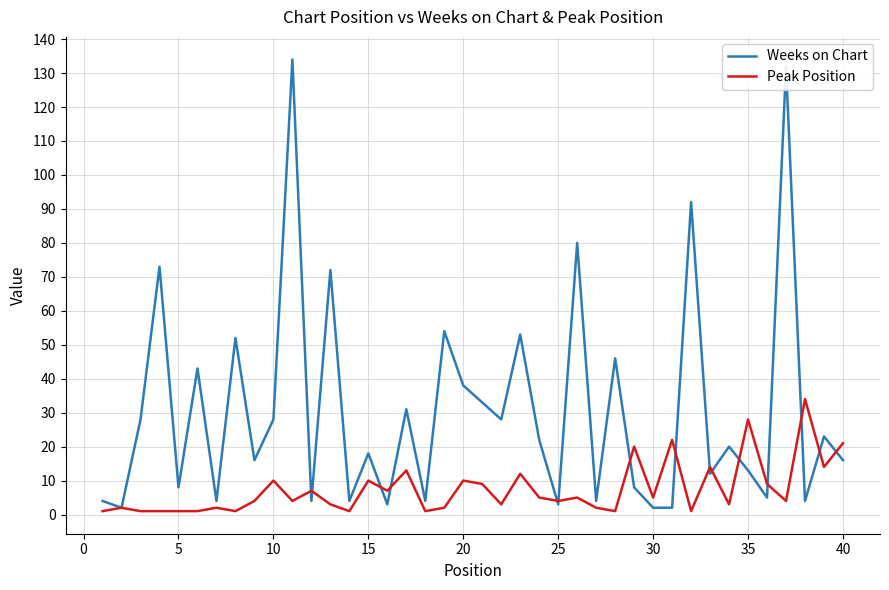

What is the greatest value displayed?

134